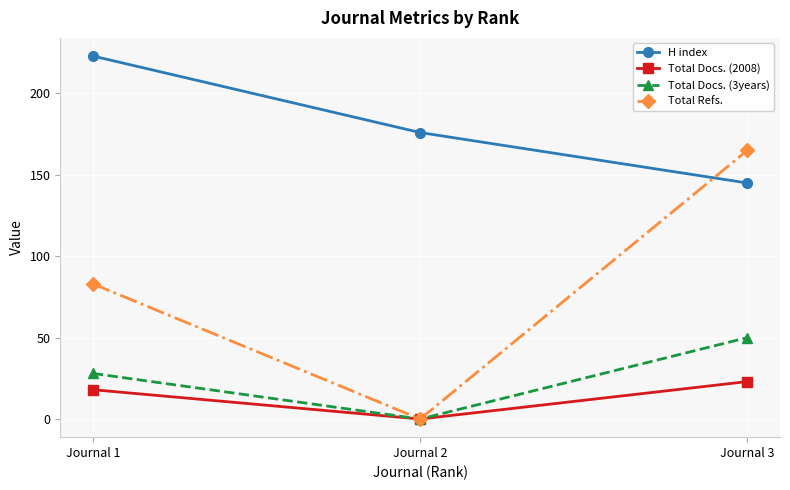

Where is Total Docs. (2008) nearest to the value 11?

Journal 1